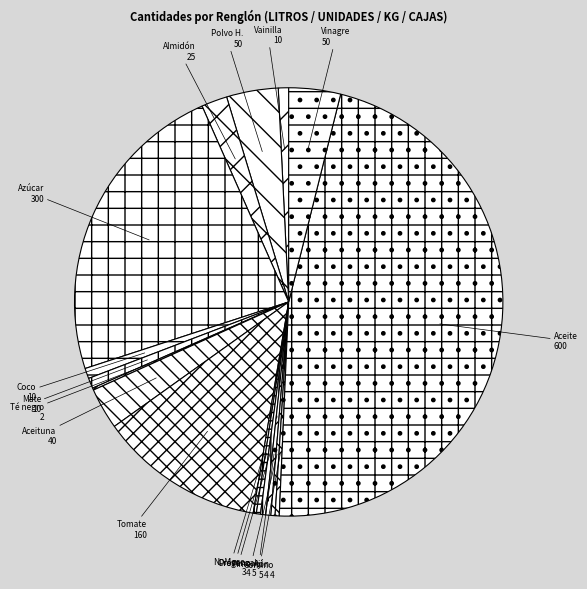

How many slices are in this pie chart?

17